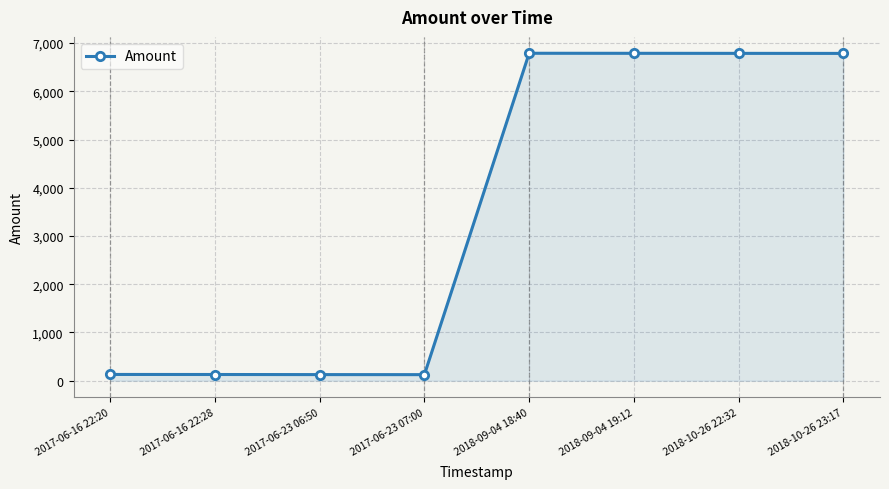

What is the label of the 7th point from the right?

2017-06-16 22:28